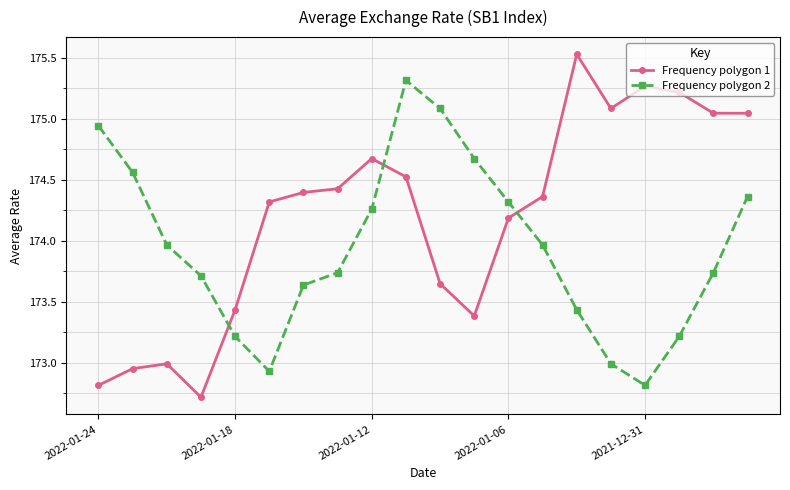

Rank the series by their average value, from highest to lowest.

Frequency polygon 1, Frequency polygon 2